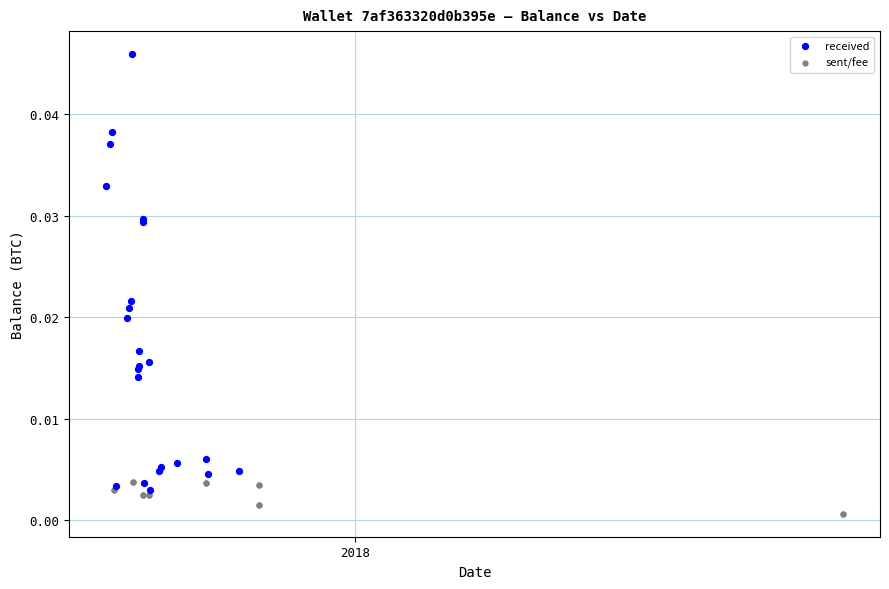

Which series contains the highest Y value?

received